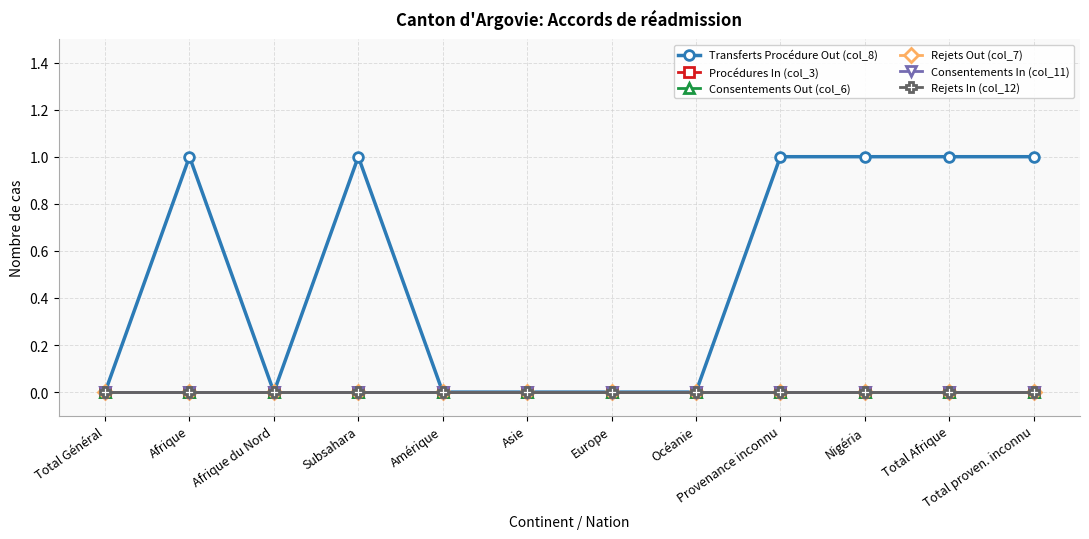

Is this an area chart (filled region under the line)?

No